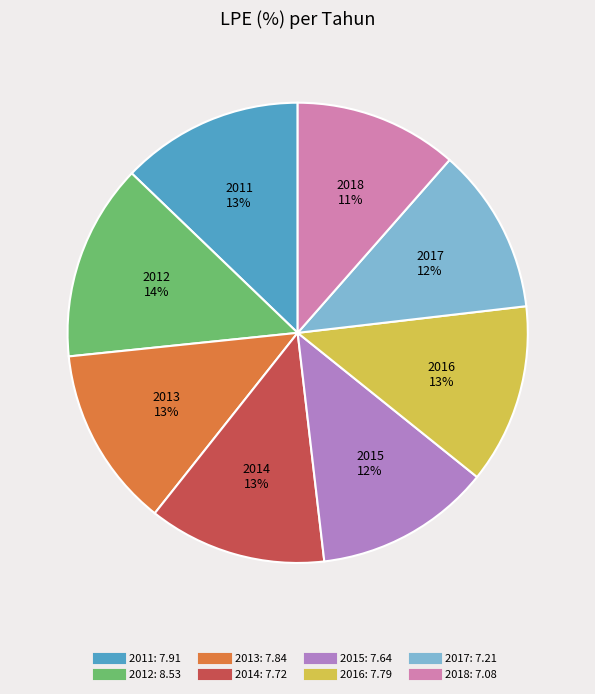

Does any single category account for the majority?

No